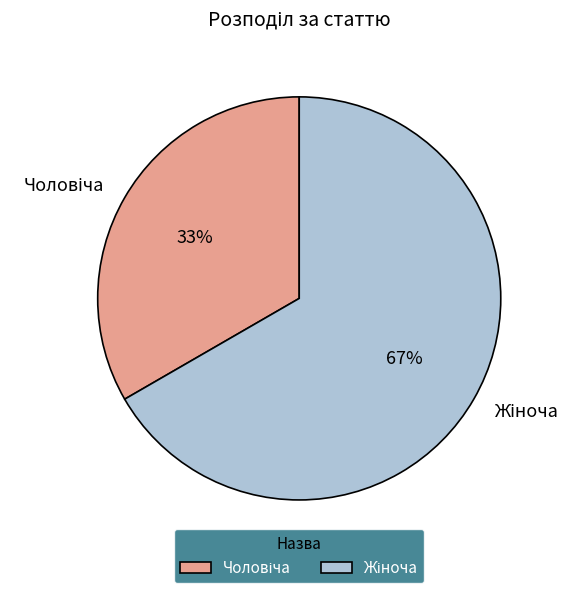

Is there a majority slice in this chart?

Yes